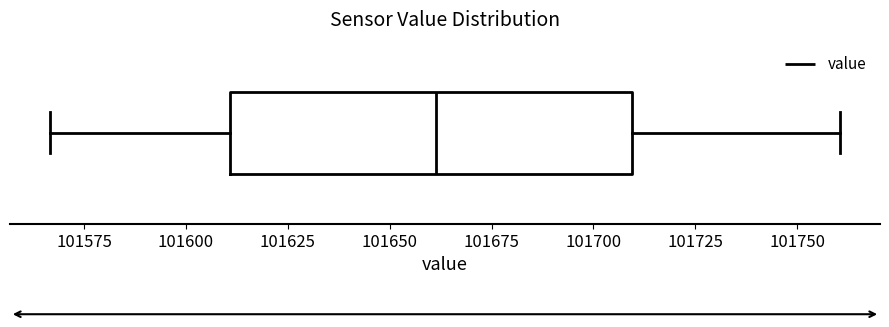

Read this box plot against the x-axis: the position of the median line, the range covered by the box, and the ends of both whiskers. The values are not printed on the chart, so give them approximately, as read against the axis.

median 101660, box 101610 to 101710, whiskers 101565 to 101760